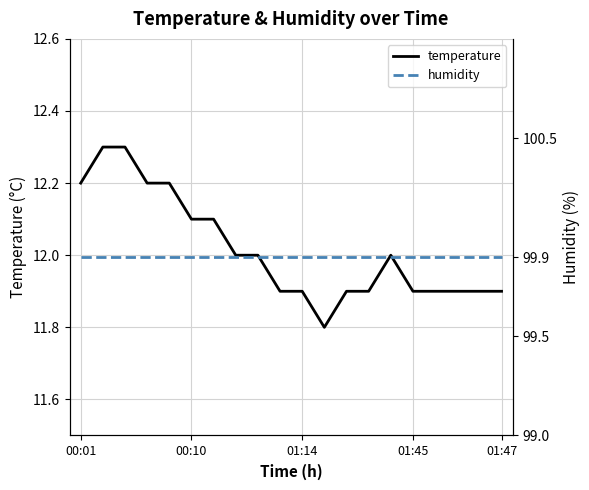

Rank the series by their average value, from highest to lowest.

humidity, temperature